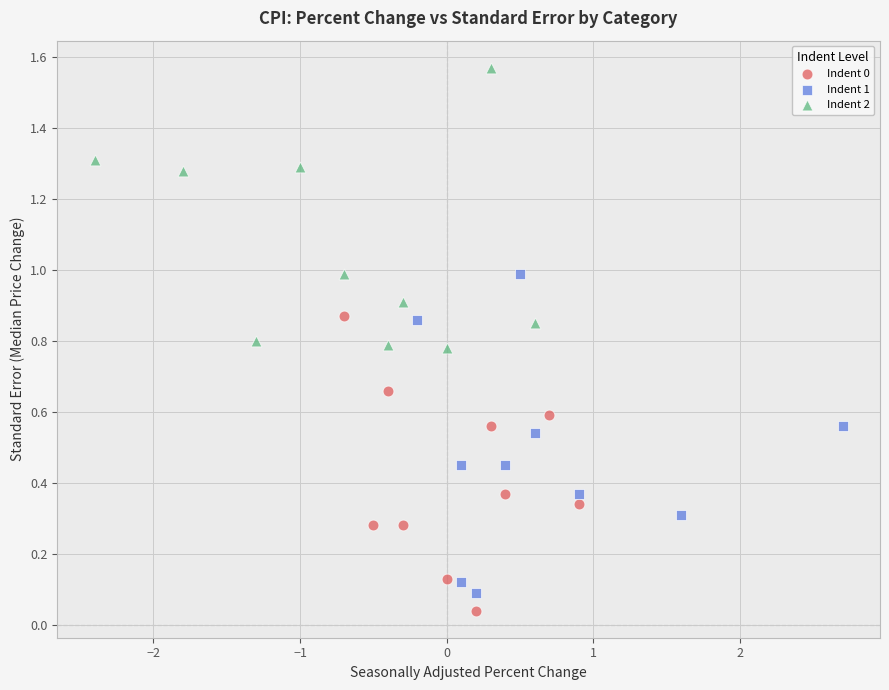

Which series contains the highest Y value?

Indent 2